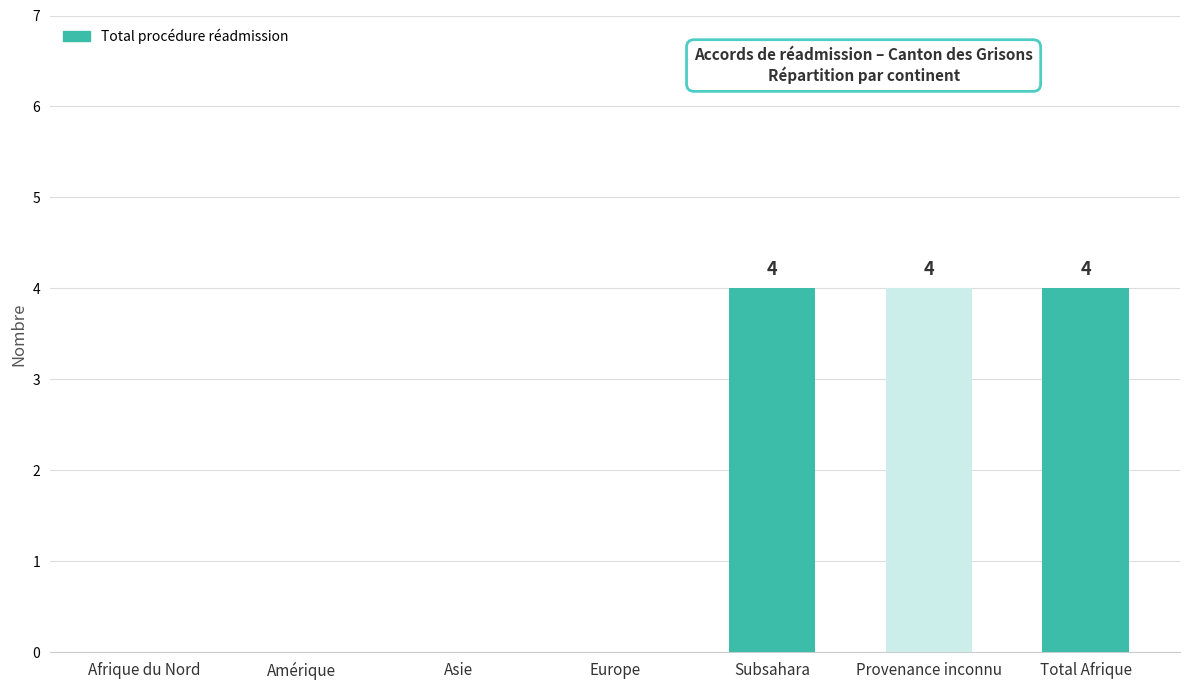

What is the sum of all values?

12